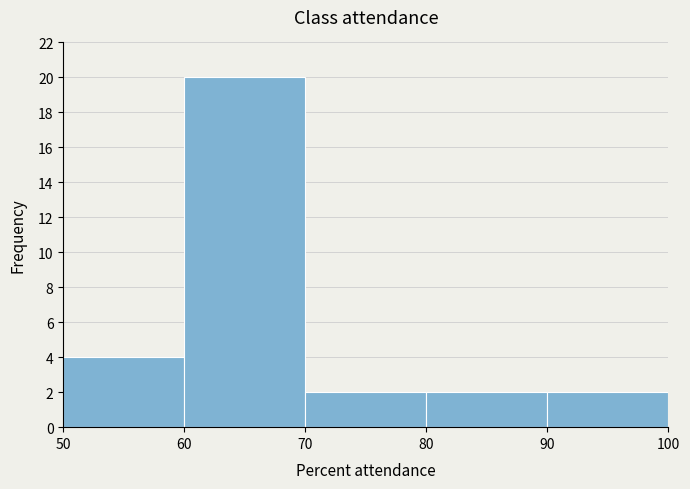

Reading left to right, transcribe this chart: for each bar, give the range it covers on the x-axis and its height. The values are not printed on the chart, so give them approximately, as read against the axis.

50 to 60: 4
60 to 70: 20
70 to 80: 2
80 to 90: 2
90 to 100: 2